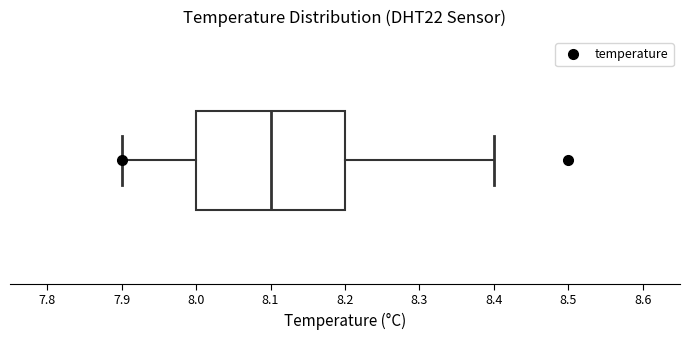

Where does the right whisker of the box end on the x-axis? The values are not printed on the chart, so give them approximately, as read against the axis.

8.4